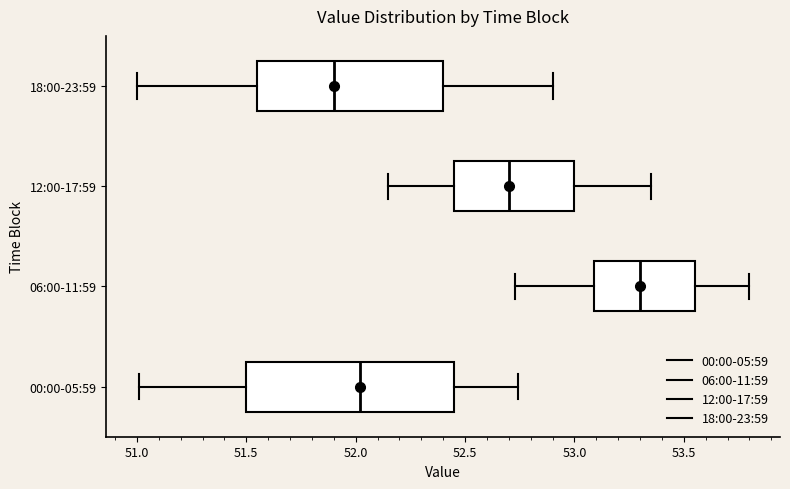

Comparing the boxes themselves (not the whiskers), which one is the widest?

00:00-05:59